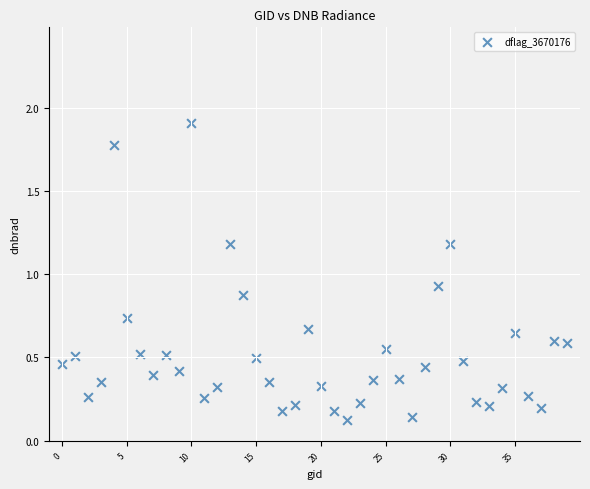

What is the range of Y values (max minus min)?

1.8